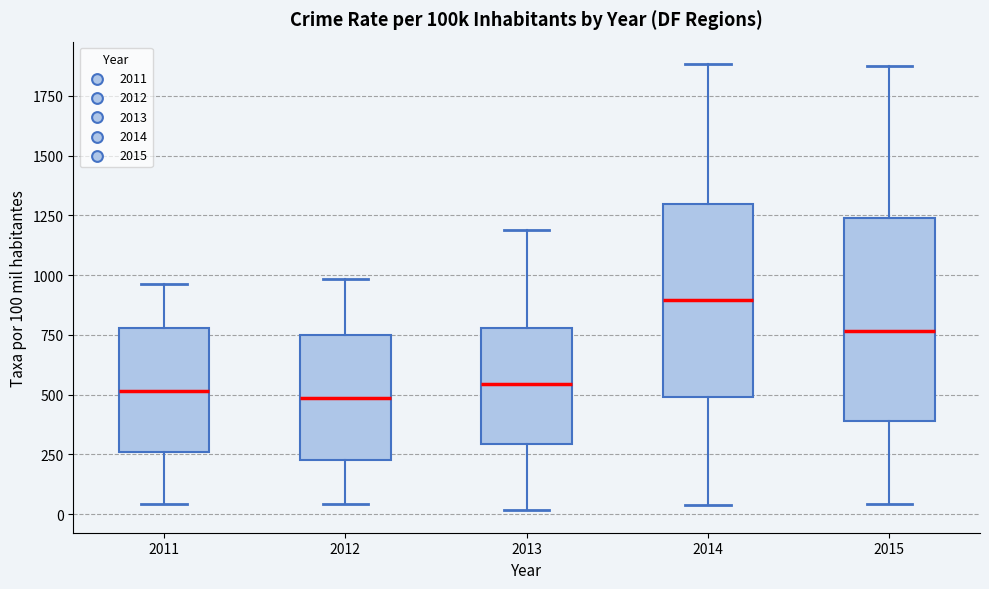

Where does the upper whisker of the box at x = 2014 end on the y-axis? The values are not printed on the chart, so give them approximately, as read against the axis.

1900